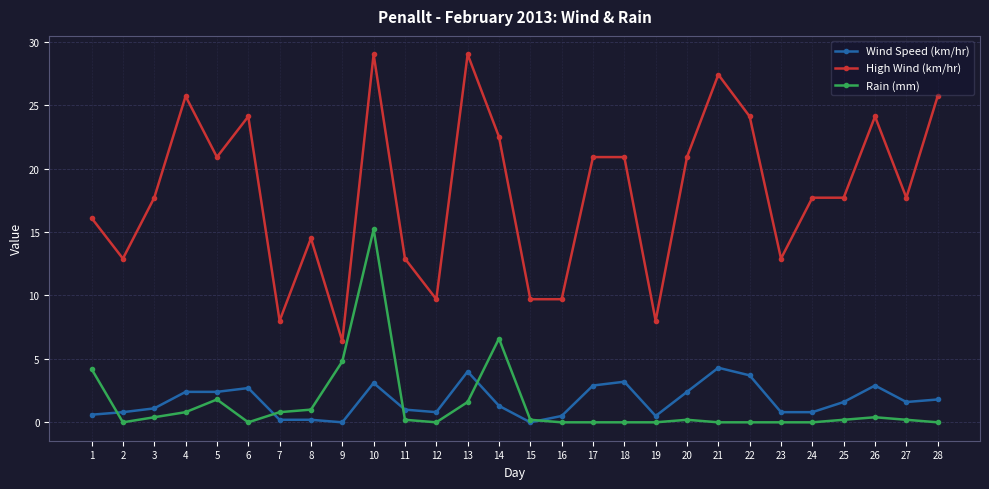

Does the chart have visible grid lines?

Yes